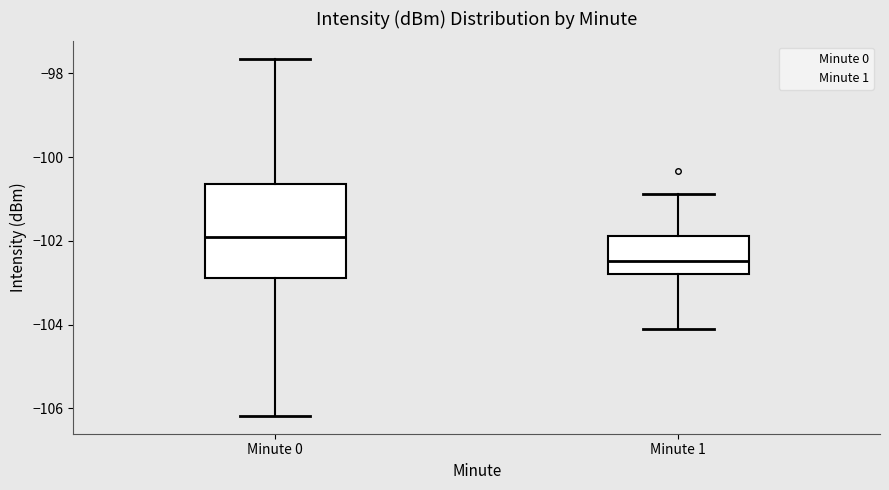

Comparing the boxes themselves (not the whiskers), which one is the tallest?

Minute 0